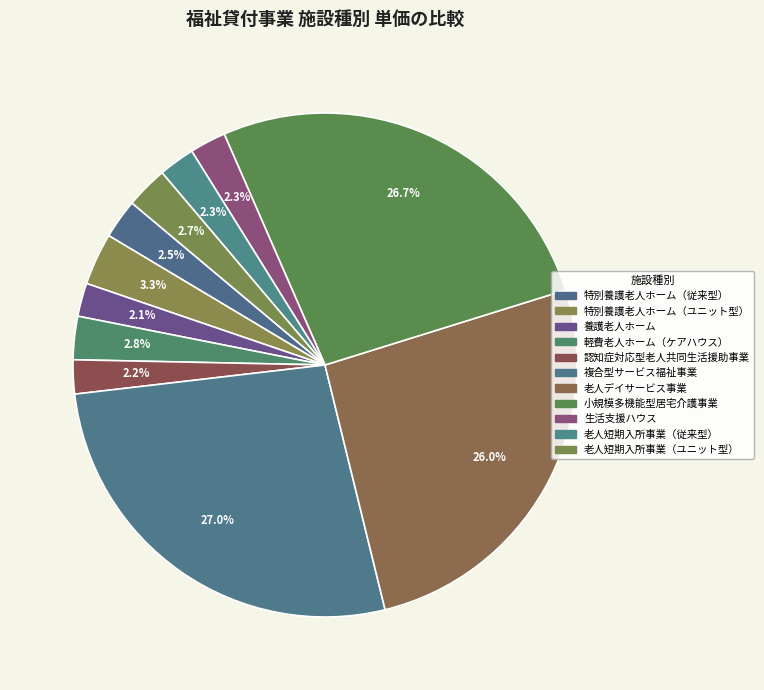

To the nearest percent, what is the average slice percentage?

9%